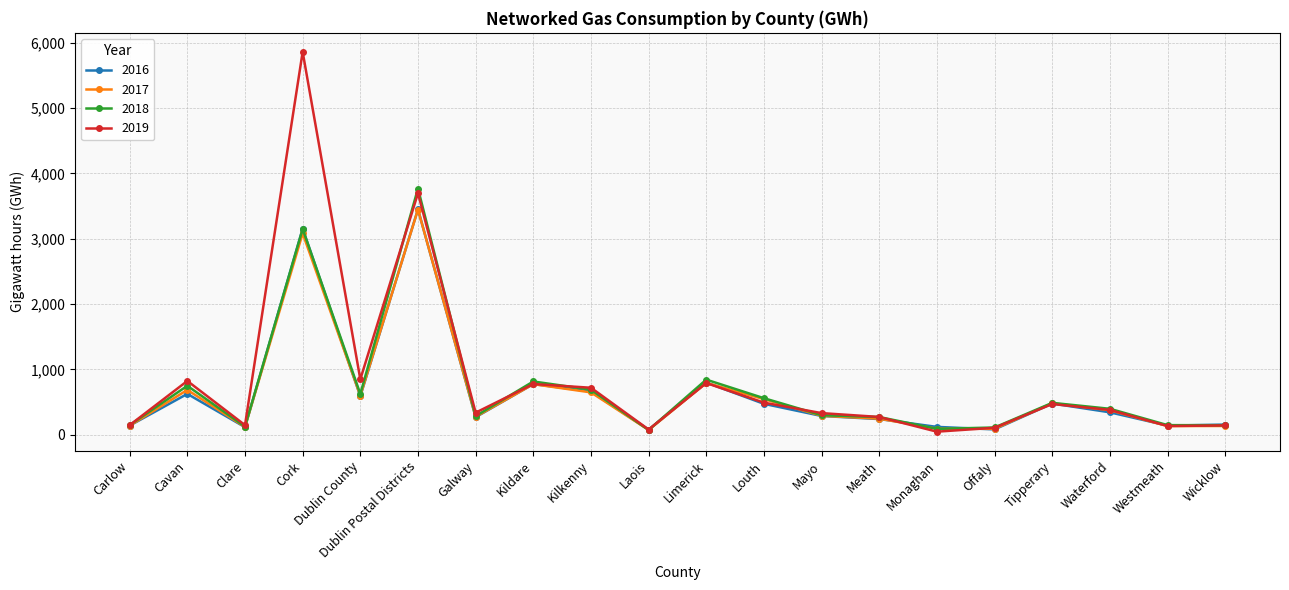

How many data points in 2018 are less than 398?

10